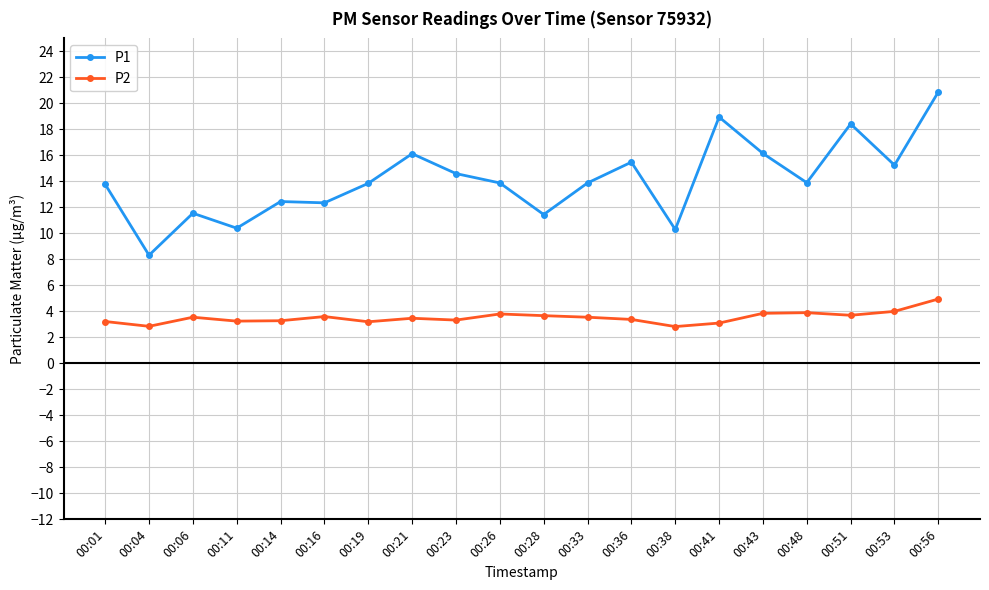

At which label does P1 first exceed 13?

00:01